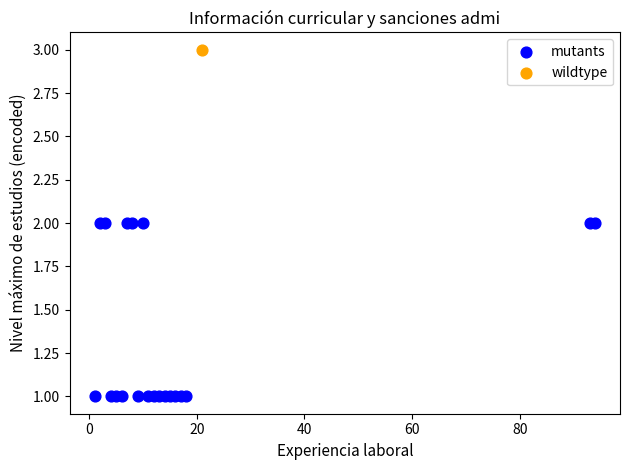

What are all the series names shown in the legend?

mutants, wildtype